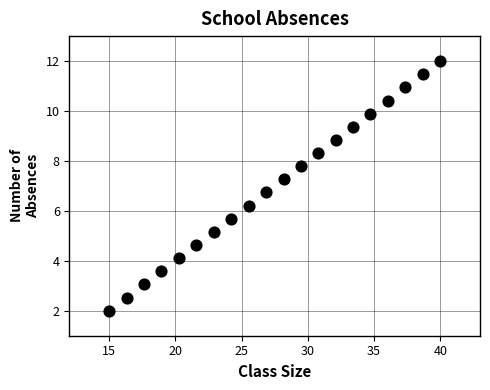

What is the range of X values (max minus min)?

25.0